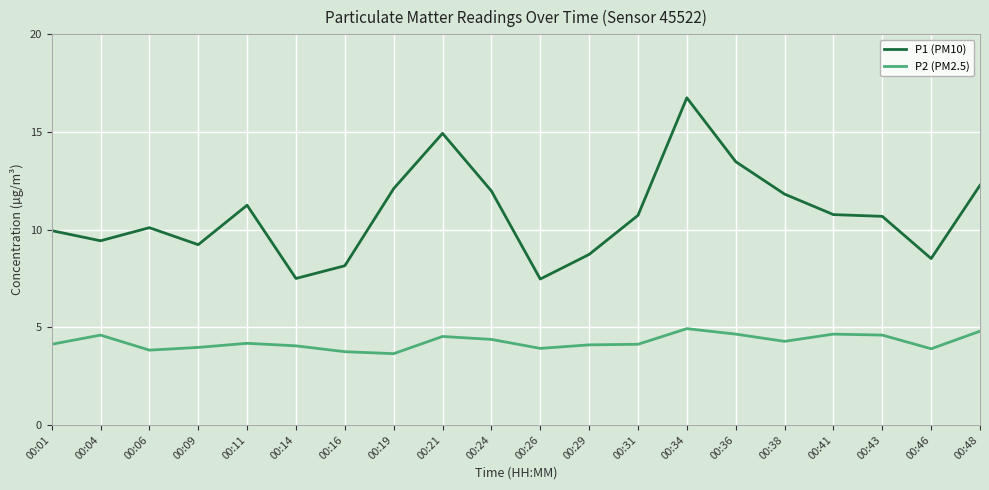

True or false: P1 (PM10) and P2 (PM2.5) cross at least once.

False